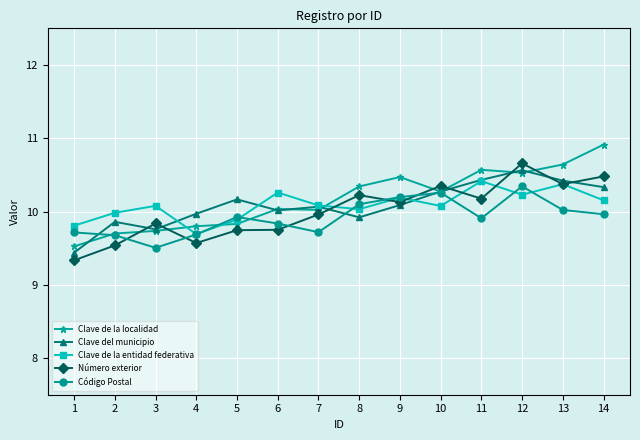

What is the difference between the maximum and minimum values in the Clave del municipio series?

1.1